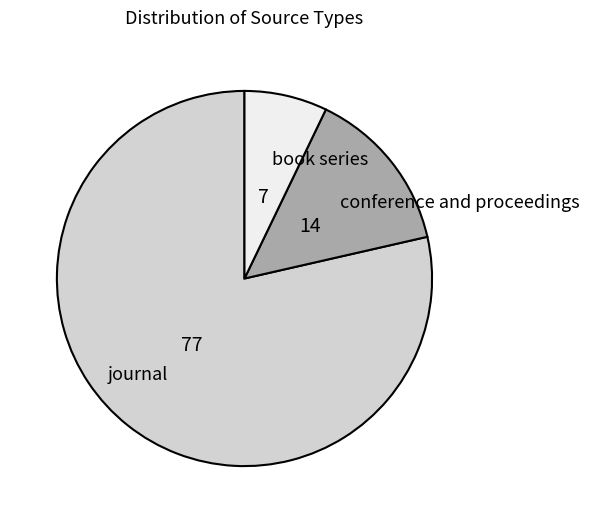

Do book series and journal together represent more than half of the pie?

Yes